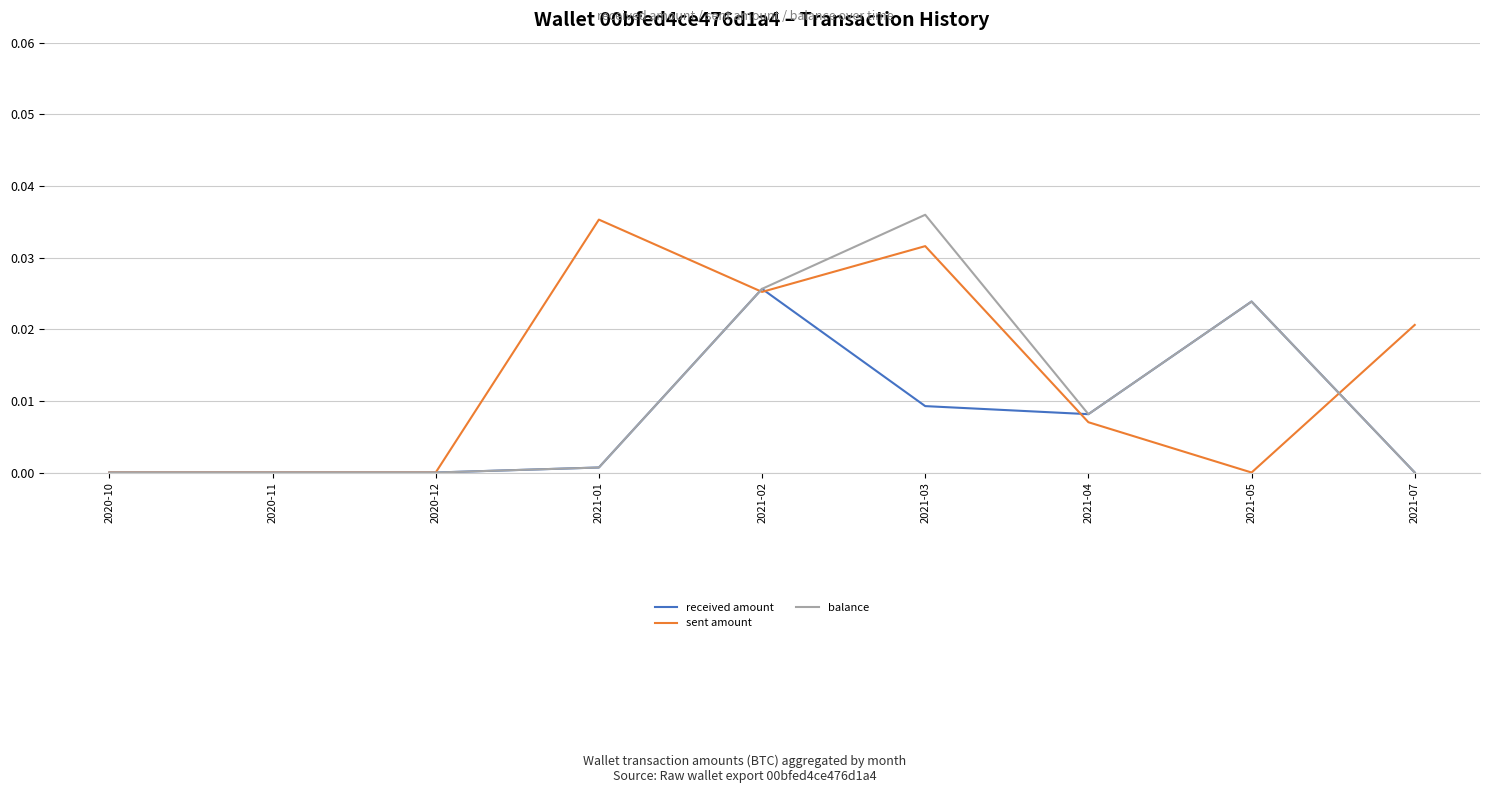

The balance series shows 0.0 at 2020-11. True or false?

True